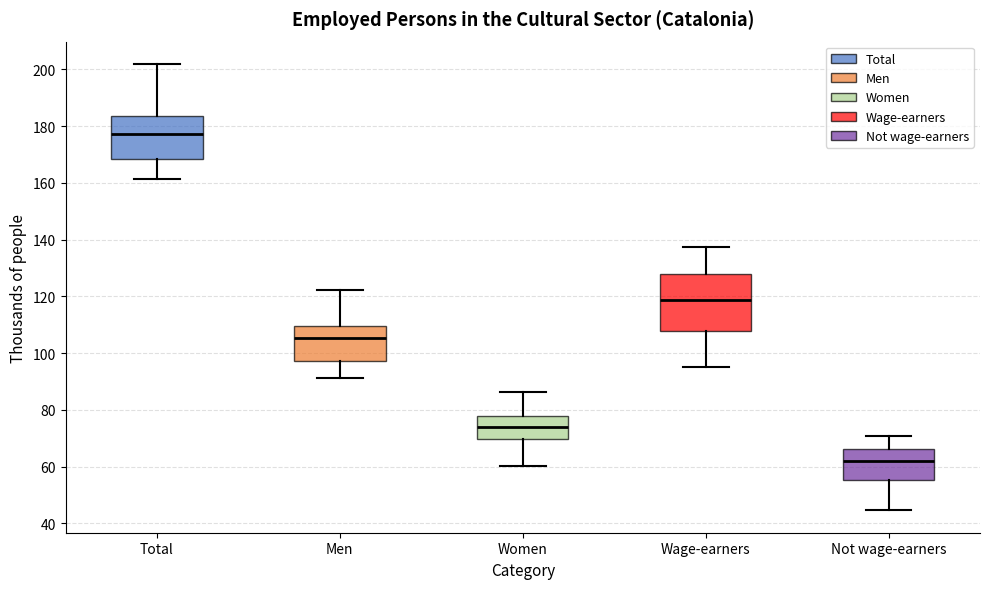

Where does the lower whisker of the box for Not wage-earners end on the y-axis? The values are not printed on the chart, so give them approximately, as read against the axis.

44